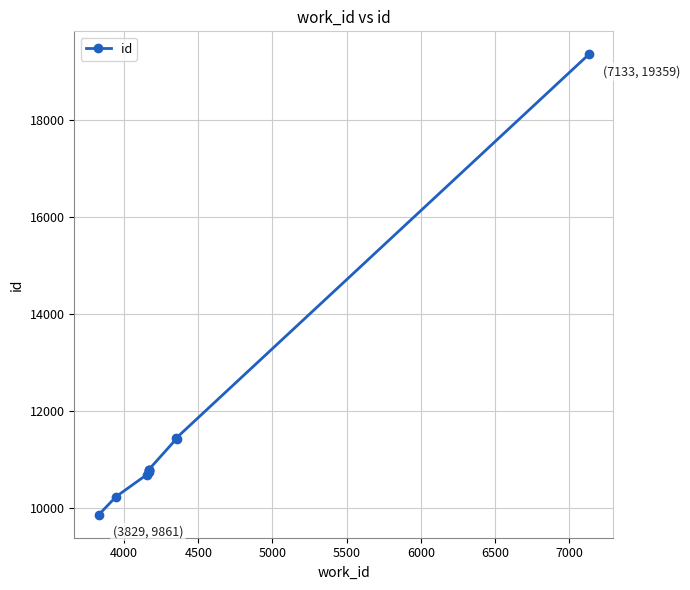

Reading left to right, list all the values displayed in this chart.

9861	10235	10688	10751	10781	10792	10793	11429	11444	19359